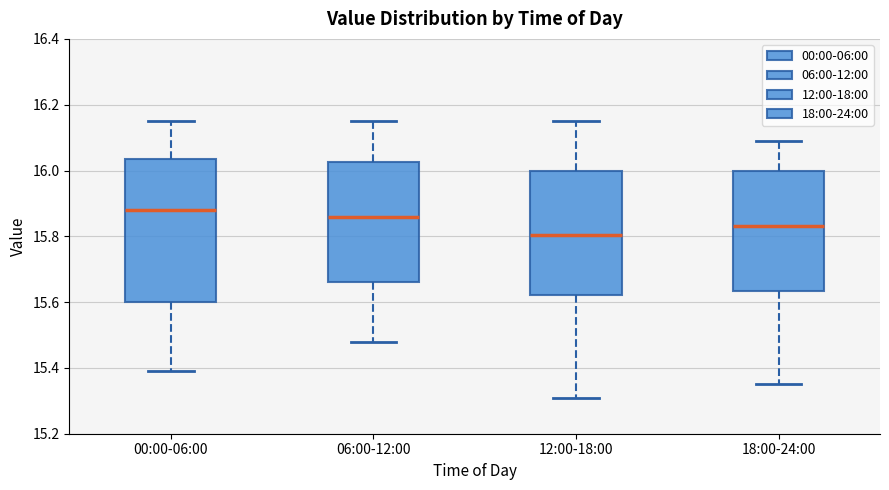

Reading left to right, read every box against the y-axis: the position of its median line, the range the box covers, and the ends of its whiskers. The values are not printed on the chart, so give them approximately, as read against the axis.

00:00-06:00: median 15.88, box 15.60 to 16.04, whiskers 15.40 to 16.16
06:00-12:00: median 15.86, box 15.66 to 16.02, whiskers 15.48 to 16.16
12:00-18:00: median 15.80, box 15.62 to 16.00, whiskers 15.32 to 16.16
18:00-24:00: median 15.84, box 15.64 to 16.00, whiskers 15.36 to 16.10